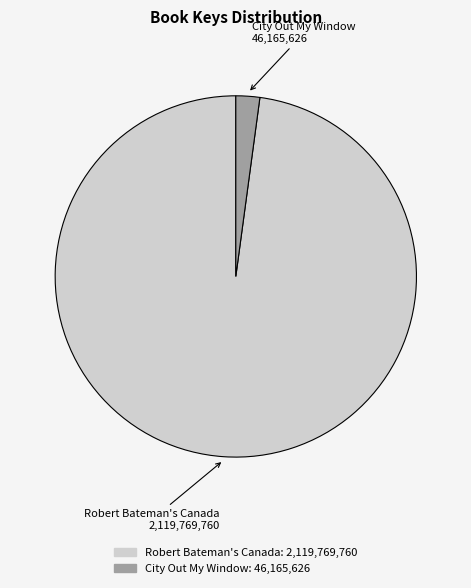

Does Robert Bateman's Canada represent more than half of the total?

Yes